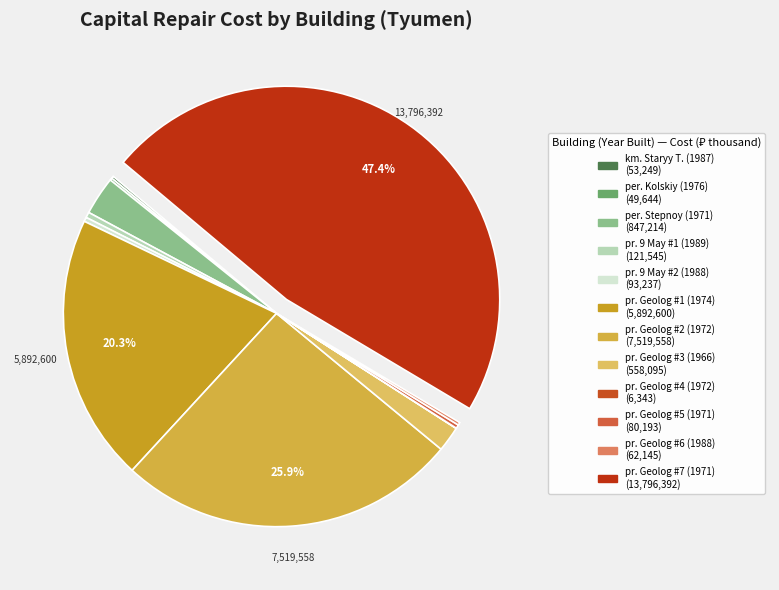

Rank the categories by value from lowest to highest.

1972, 1976, 1987, 1988, 1971, 1988, 1989, 1966, 1971, 1974, 1972, 1971